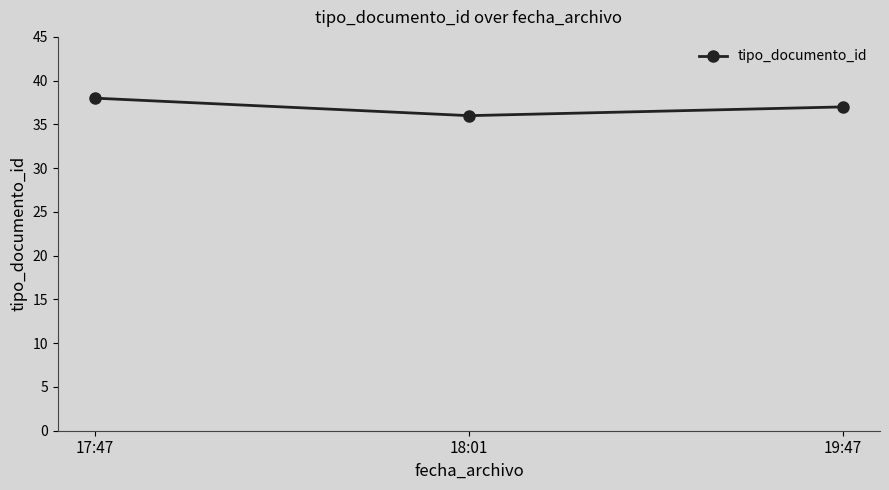

True or false: the data shows 37 at 19:47.

True